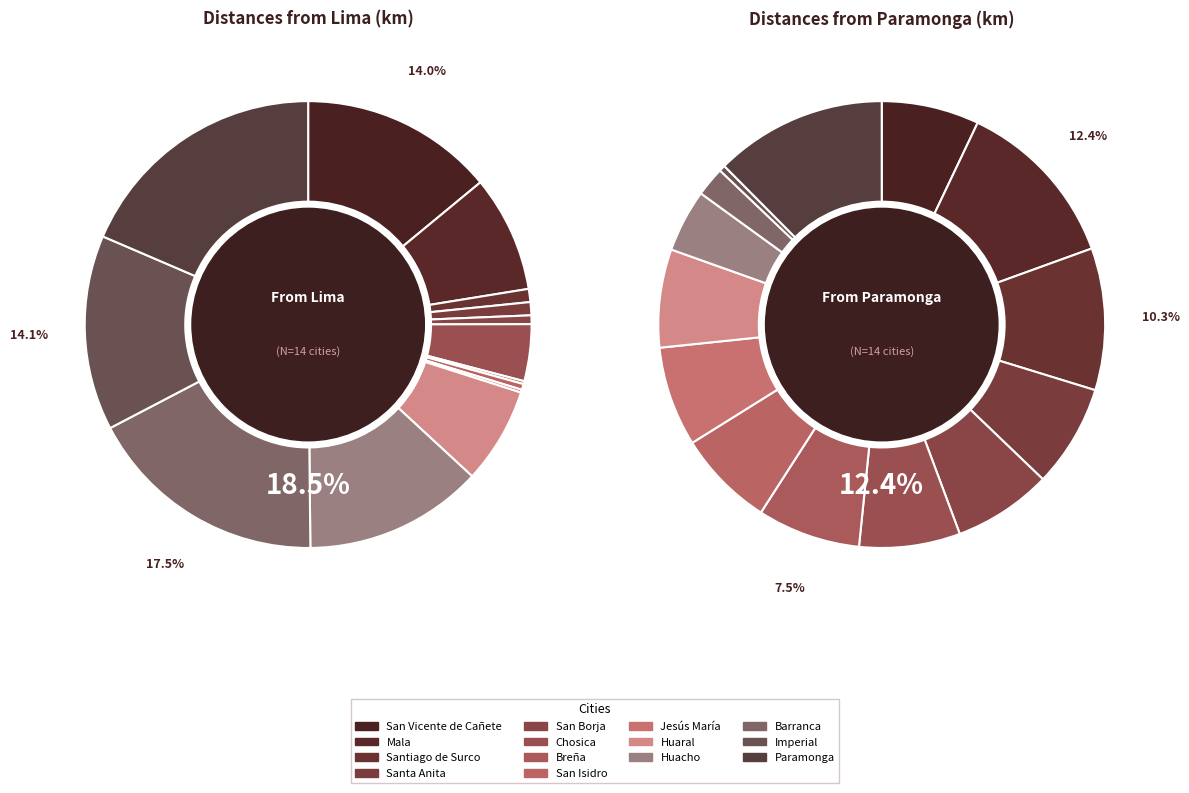

To the nearest percent, what is the average slice percentage?

7%